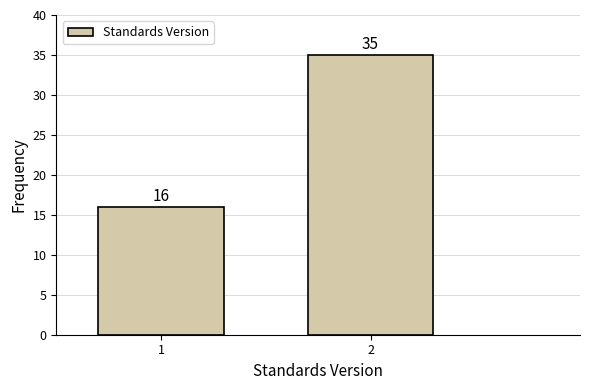

Reading left to right, transcribe all the data shown in this chart.

1=16	2=35